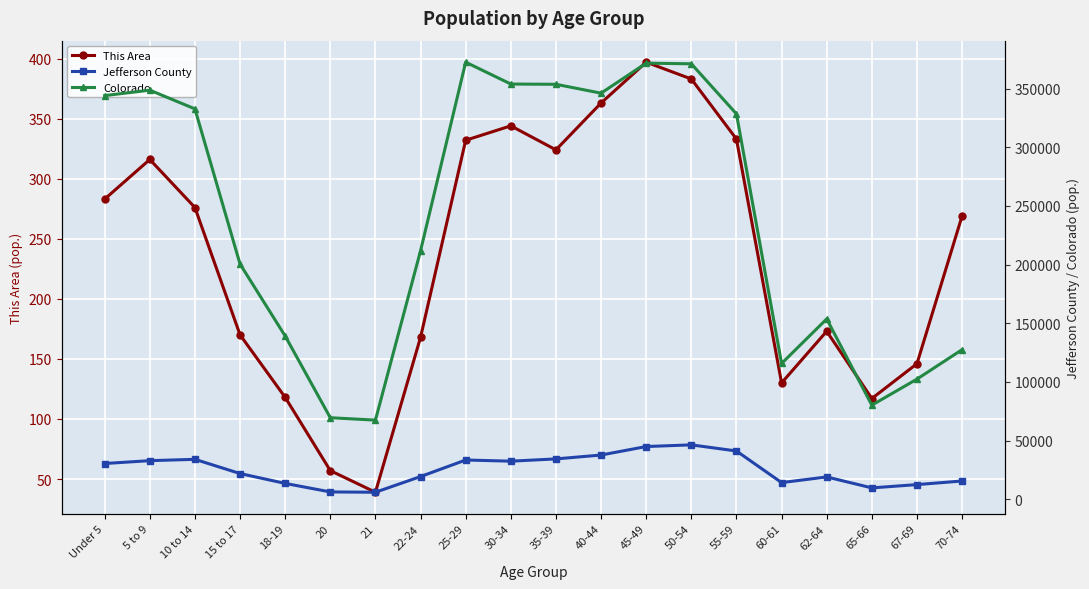

What is the average value of the Jefferson County series?

25236